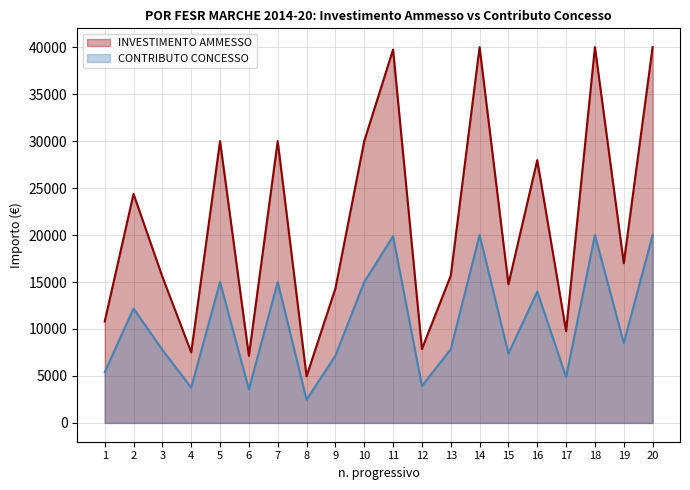

True or false: CONTRIBUTO CONCESSO and INVESTIMENTO AMMESSO cross at least once.

False